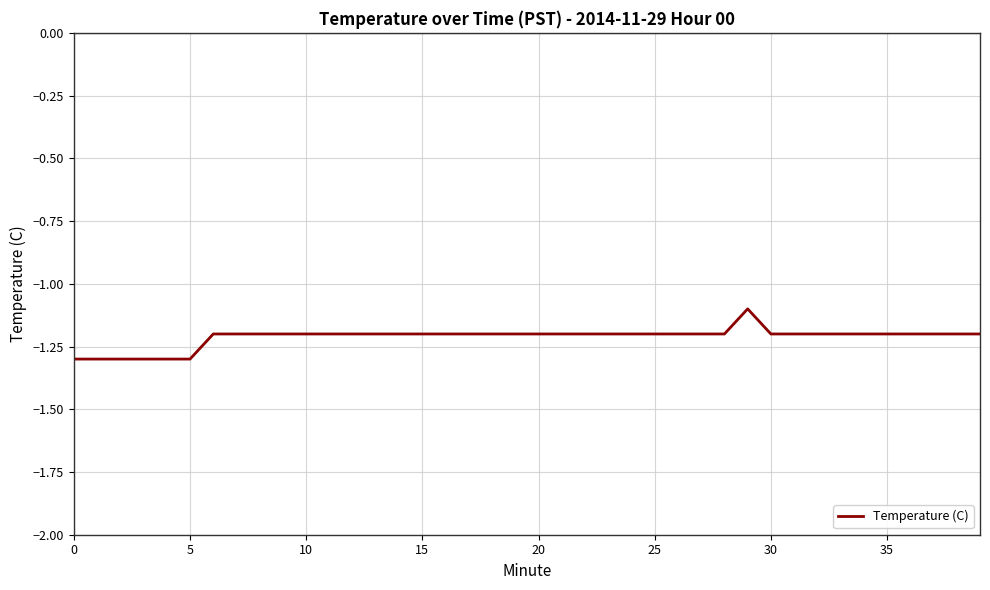

What is the minimum value shown in the chart?

-1.3